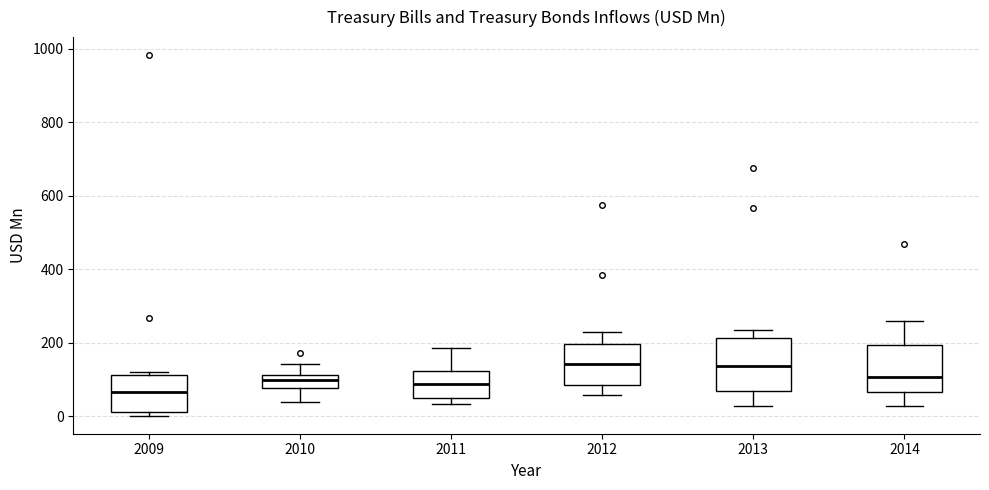

Reading left to right, transcribe this box plot: for each box, give where its median line is, the range the box spans, and where its two whiskers end, as read against the y-axis. The values are not printed on the chart, so give them approximately, as read against the axis.

2009: median 60, box 20 to 120, whiskers 0 to 120 (just above the box's upper edge)
2010: median 100, box 80 to 120, whiskers 40 to 140
2011: median 80, box 40 to 120, whiskers 40 (just below the box's lower edge) to 180
2012: median 140, box 80 to 200, whiskers 60 to 220
2013: median 140, box 60 to 220, whiskers 20 to 240
2014: median 100, box 60 to 200, whiskers 20 to 260